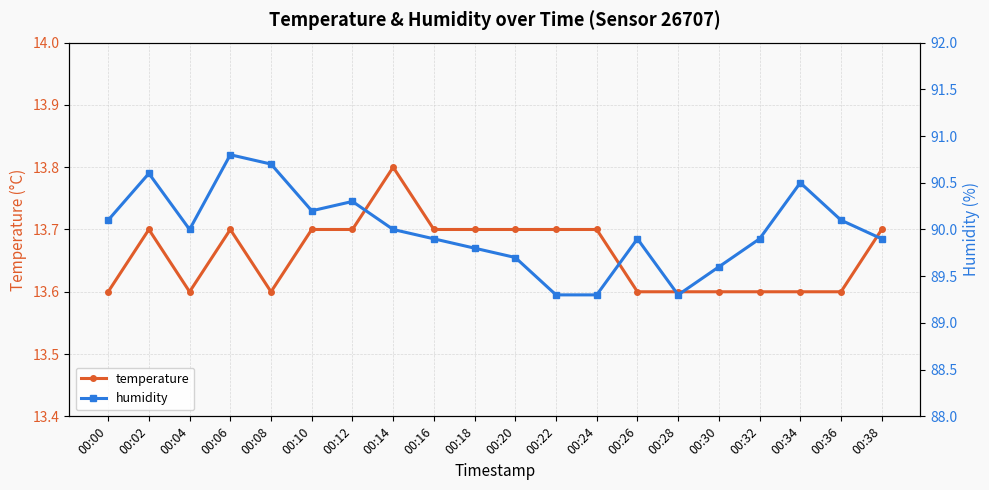

What is the difference between the highest and lowest values at 00:30?

76.0